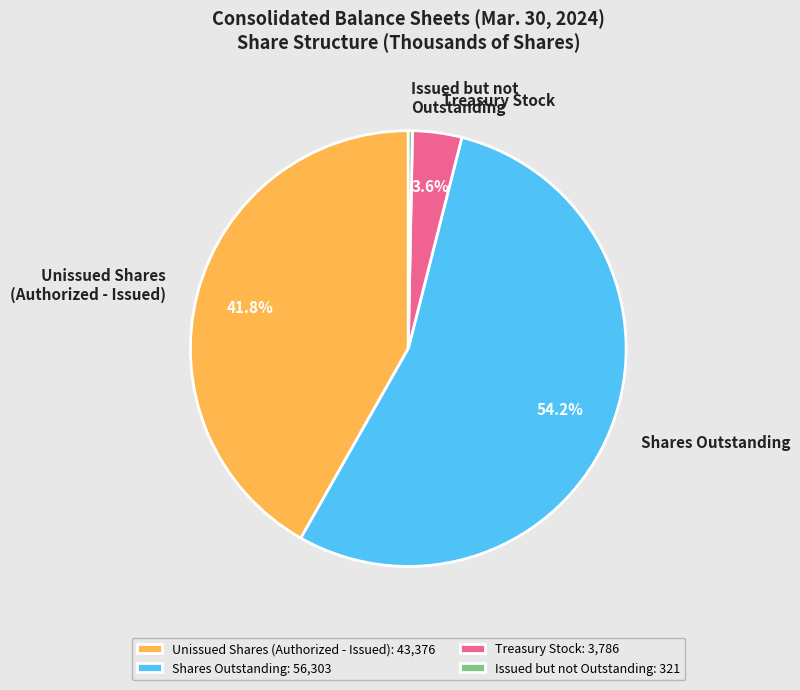

Which has a higher value, Unissued Shares (Authorized - Issued) or Issued but not Outstanding?

Unissued Shares (Authorized - Issued)